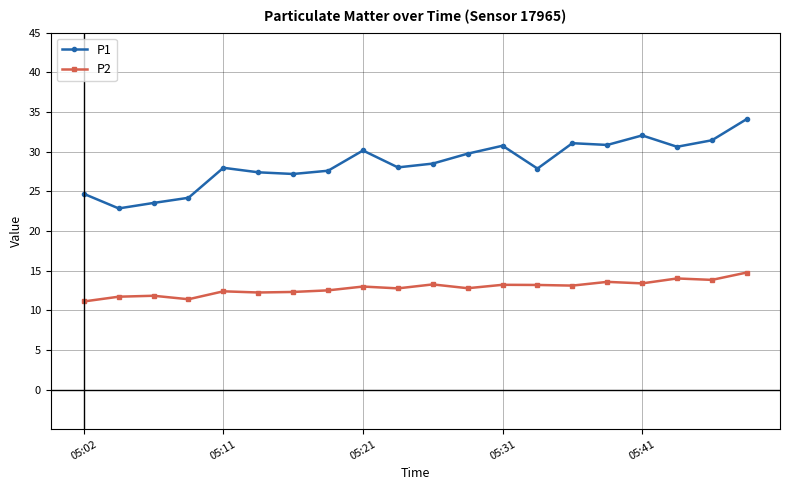

What is the value of the P2 point at the 9th from the left?

13.0